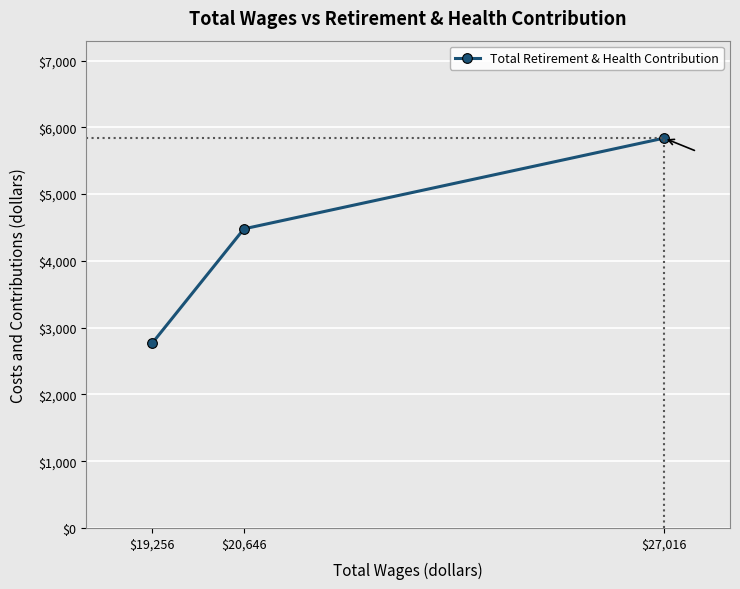

Is this an area chart (filled region under the line)?

No